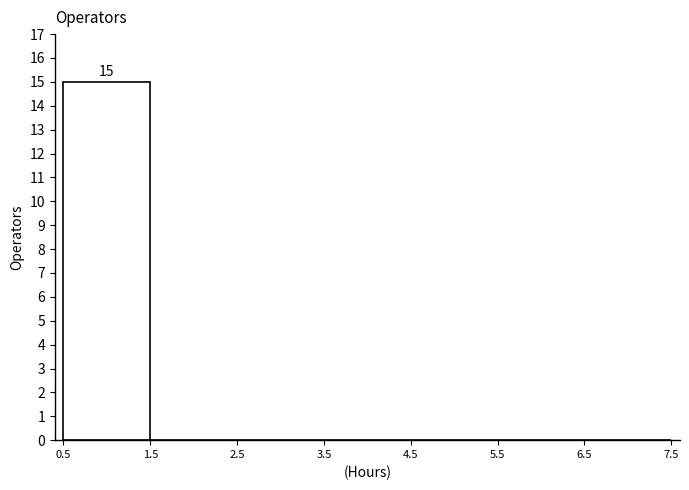

Over which range of the x-axis is the bar tallest?

0.5 to 1.5